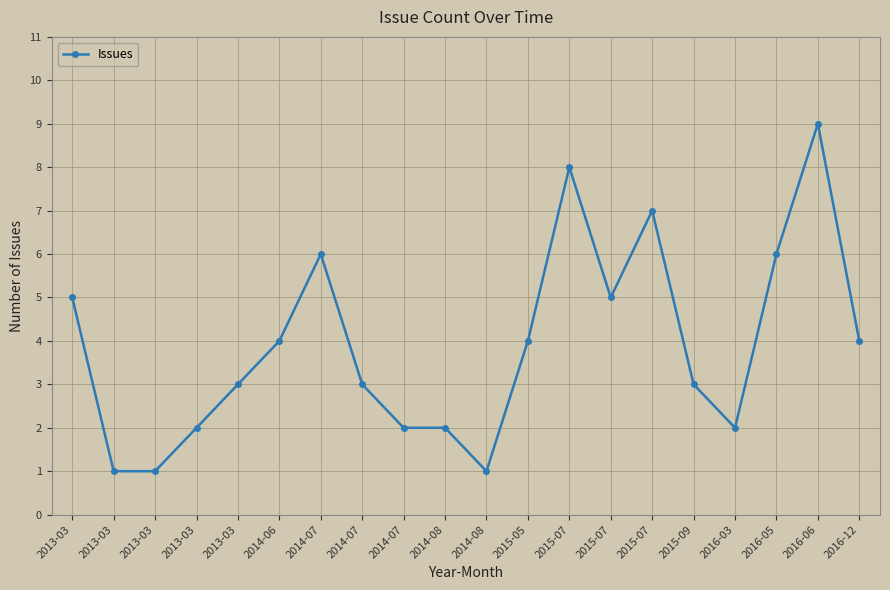

How many data points are less than 4?

10